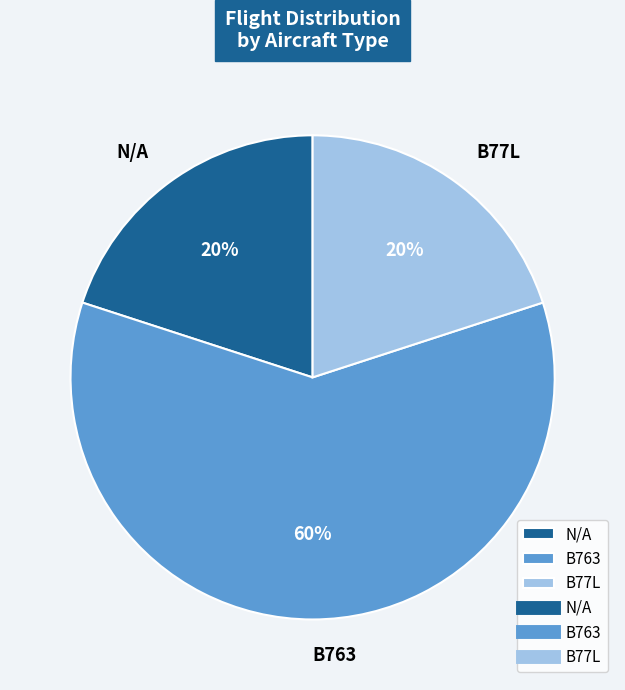

What percentage is the B763 slice, to the nearest percent?

60%